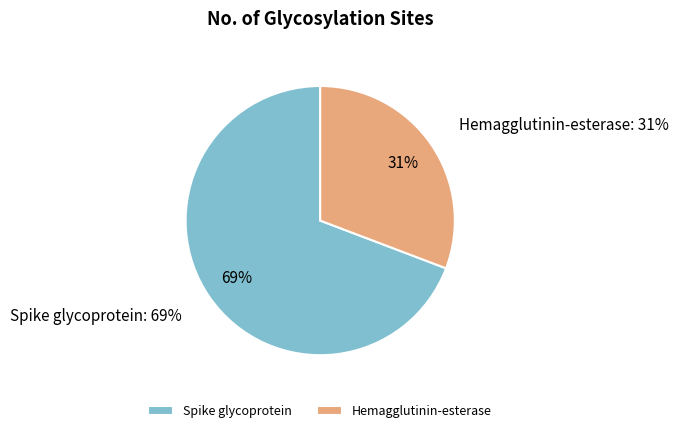

To the nearest percent, what portion does Spike glycoprotein represent?

69%